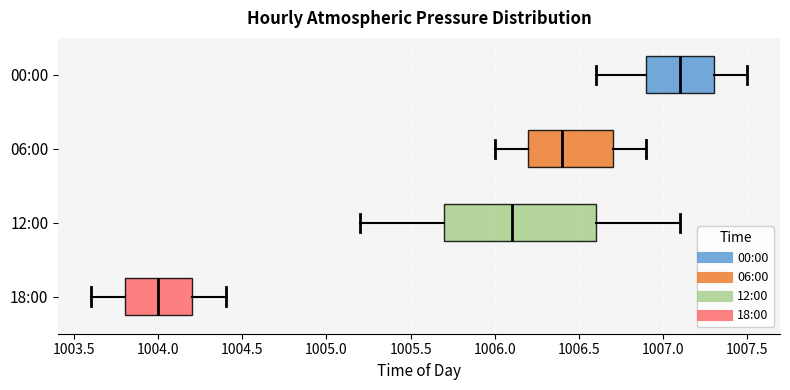

Which box has the furthest to the left median line?

18:00